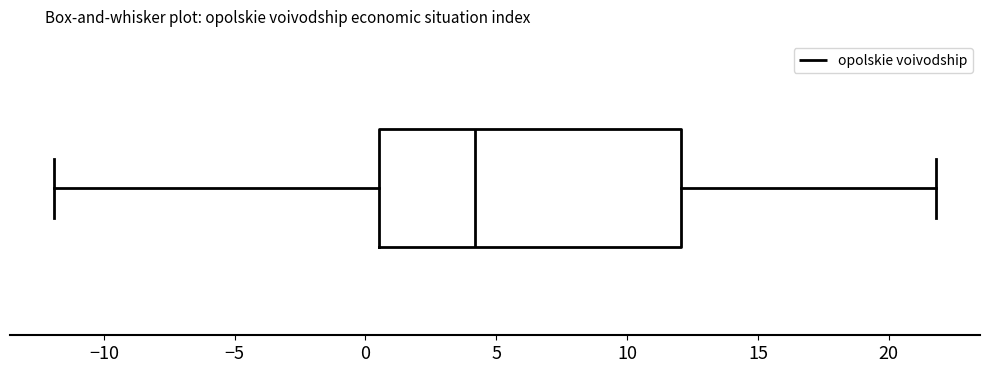

Where does the median line of the box sit on the x-axis? The values are not printed on the chart, so give them approximately, as read against the axis.

4.0